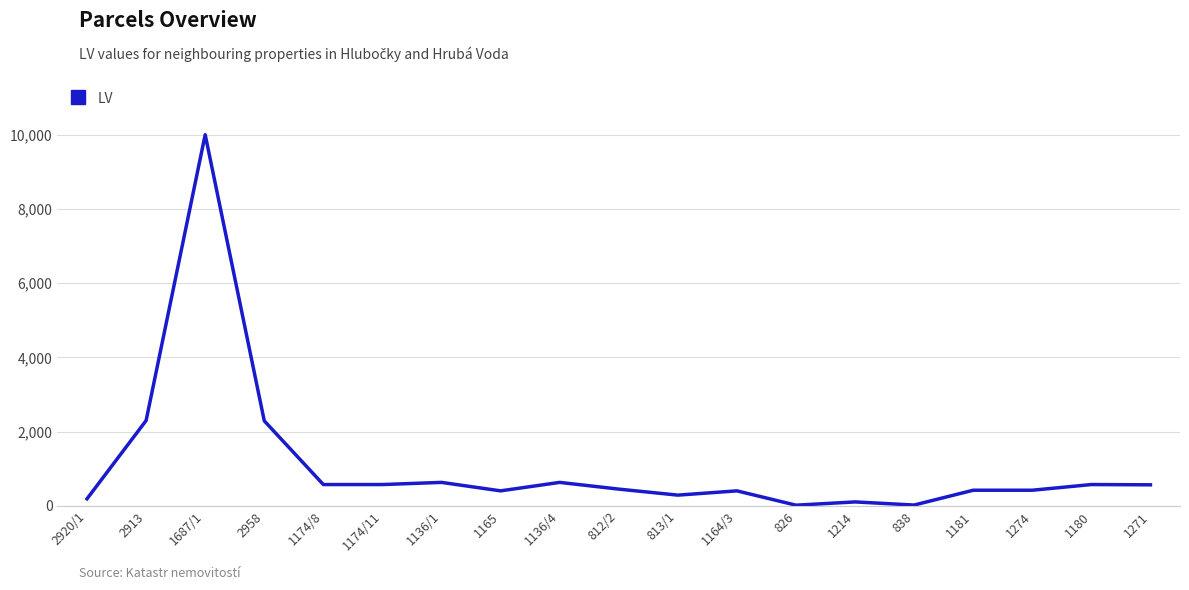

What is the greatest value displayed?

10001